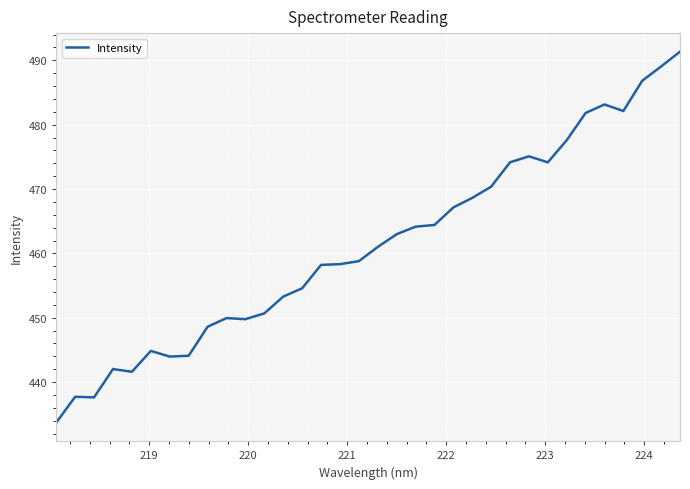

Count the number of data series in this chart.

1